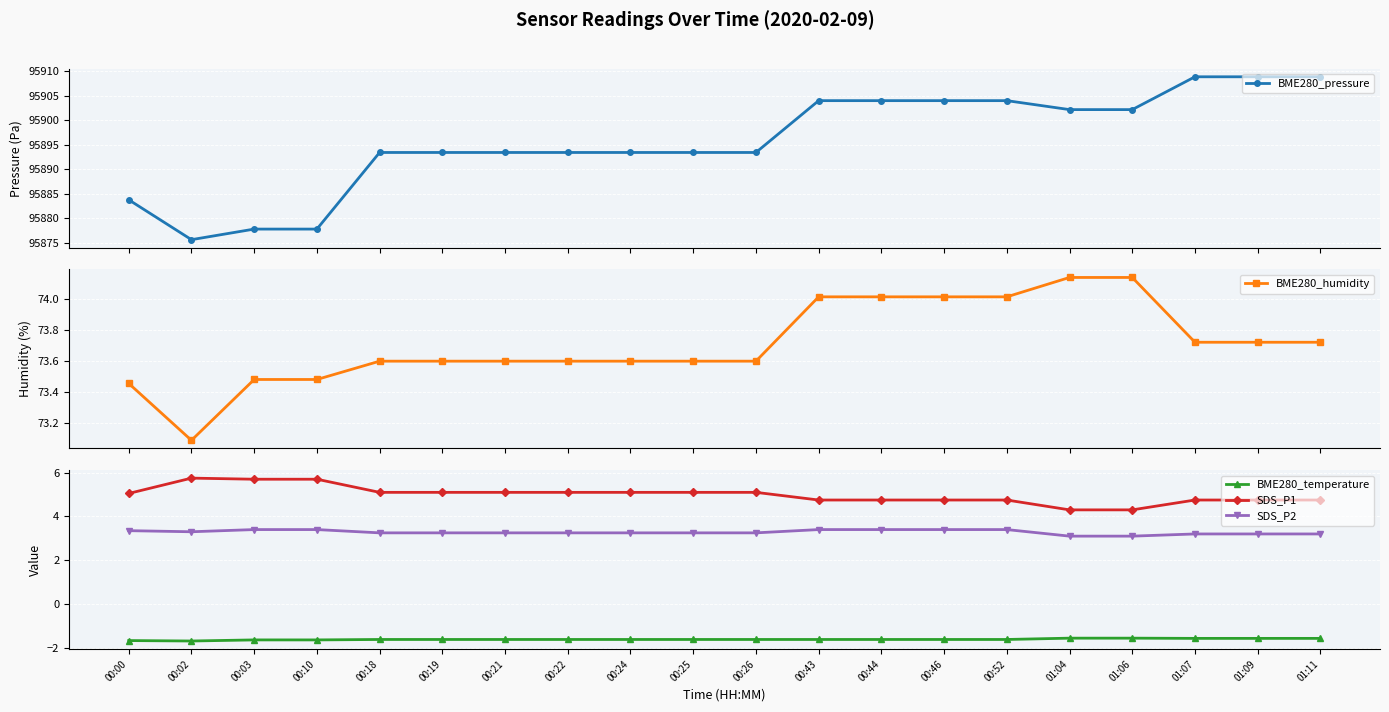

What is the sum of the BME280_temperature values at 00:46 and 00:26?

-3.2